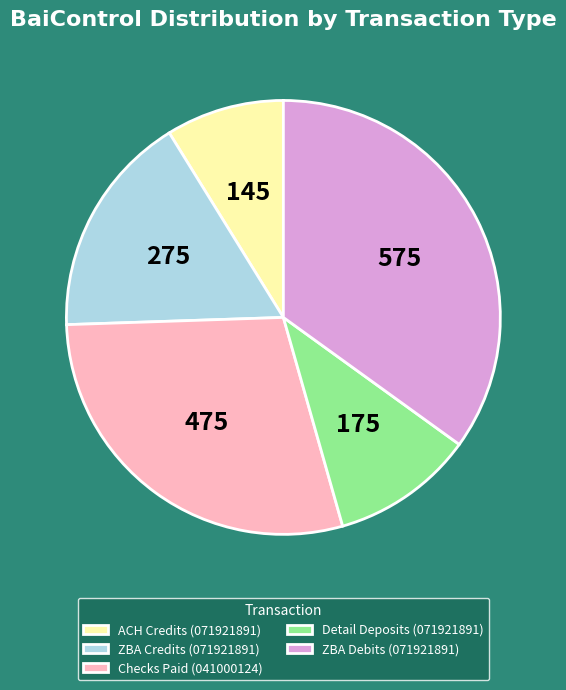

The Detail Deposits (071921891) slice represents 11% of the pie. True or false?

True